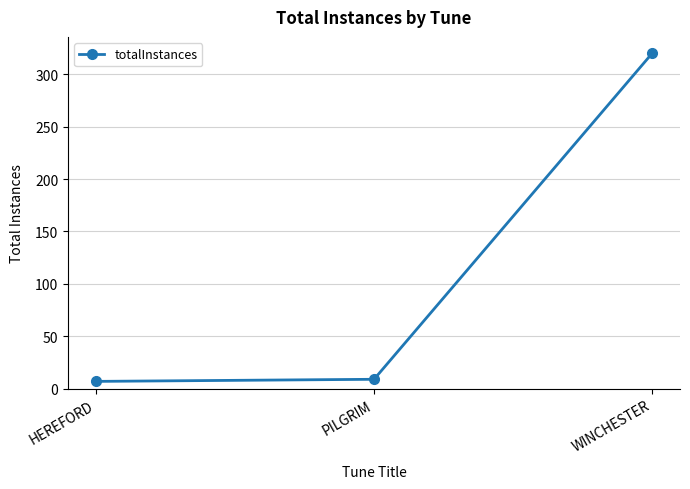

What is the greatest value displayed?

320